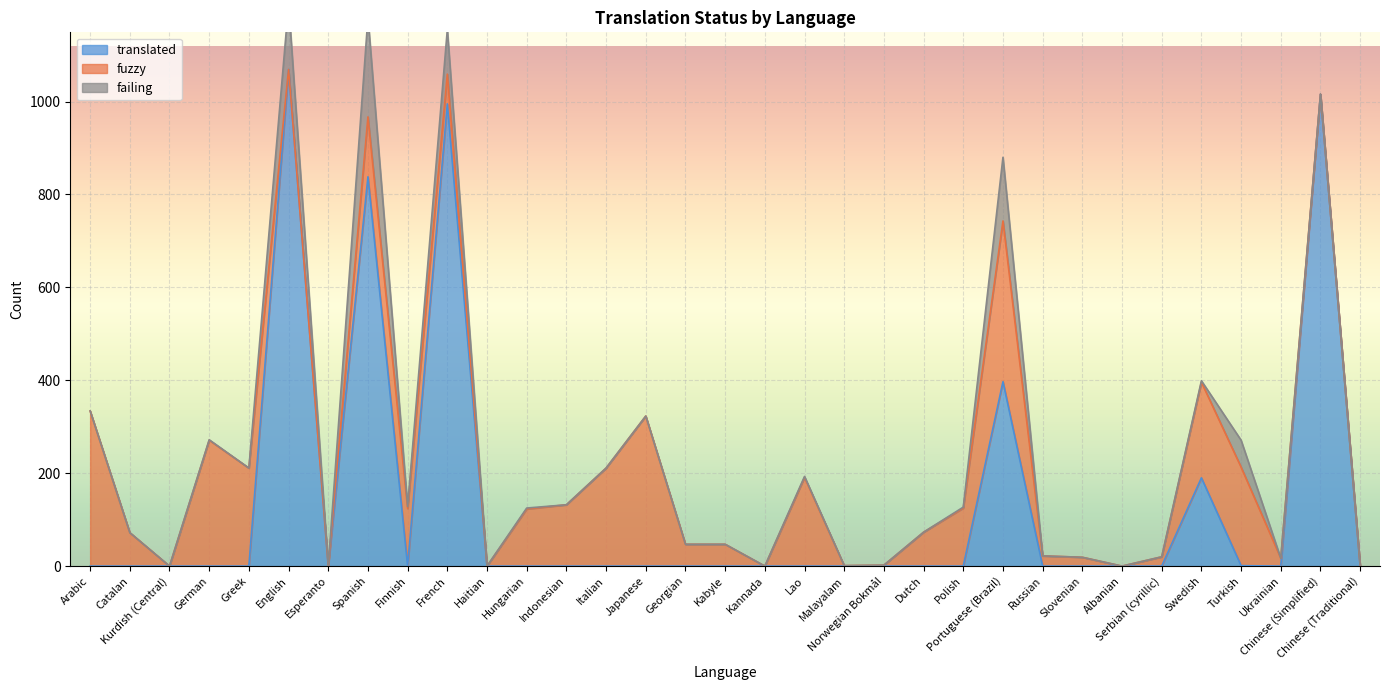

At how many categories does at least one series exceed 745?

4